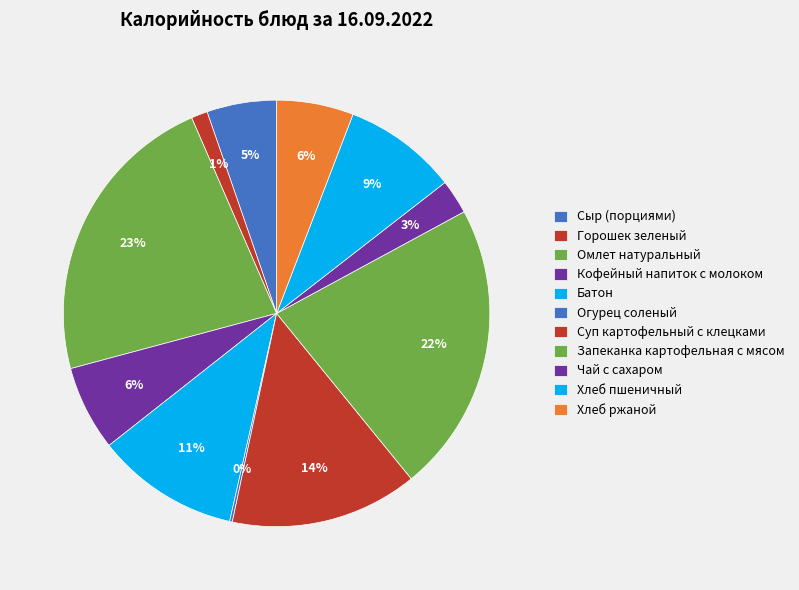

Rank the categories by value from highest to lowest.

Омлет натуральный, Запеканка картофельная с мясом, Суп картофельный с клецками, Батон, Хлеб пшеничный, Кофейный напиток с молоком, Хлеб ржаной, Сыр (порциями), Чай с сахаром, Горошек зеленый, Огурец соленый